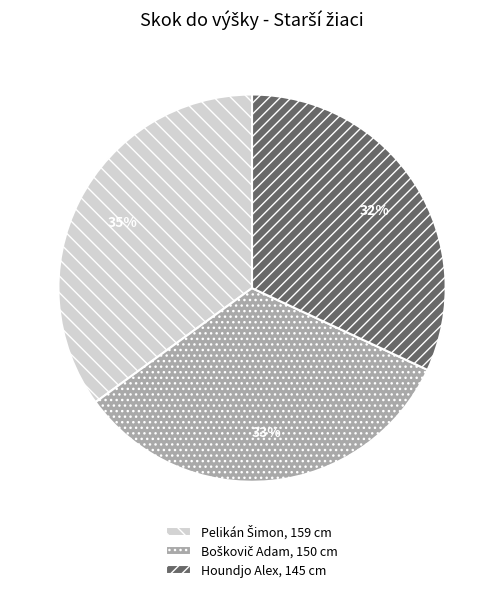

To the nearest percent, what is the average slice percentage?

33%